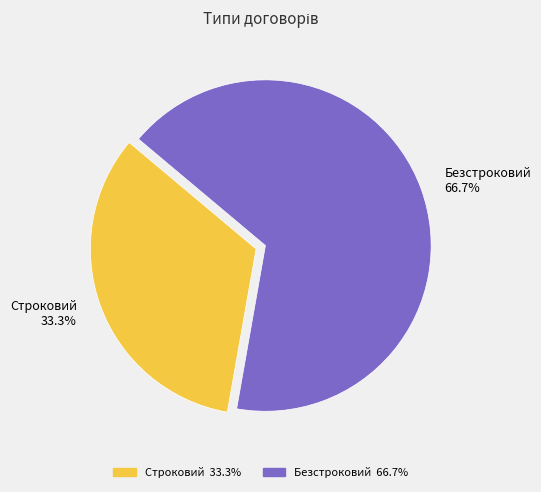

What percentage is the Строковий slice, to the nearest percent?

33%